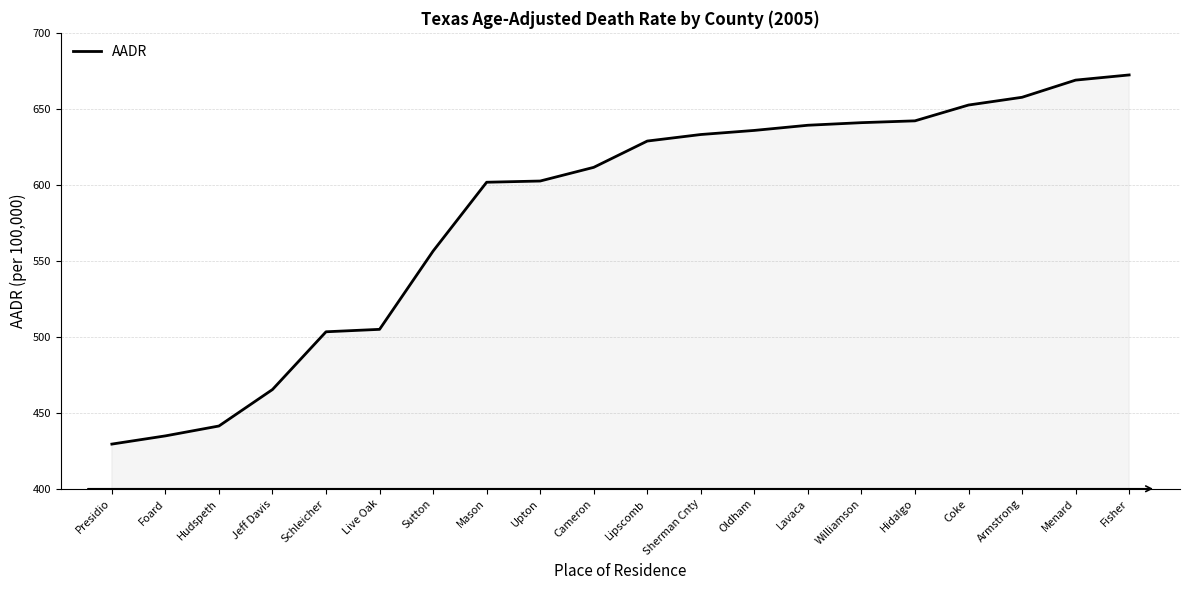

The chart shows a value of 439.4 at Menard. True or false?

False